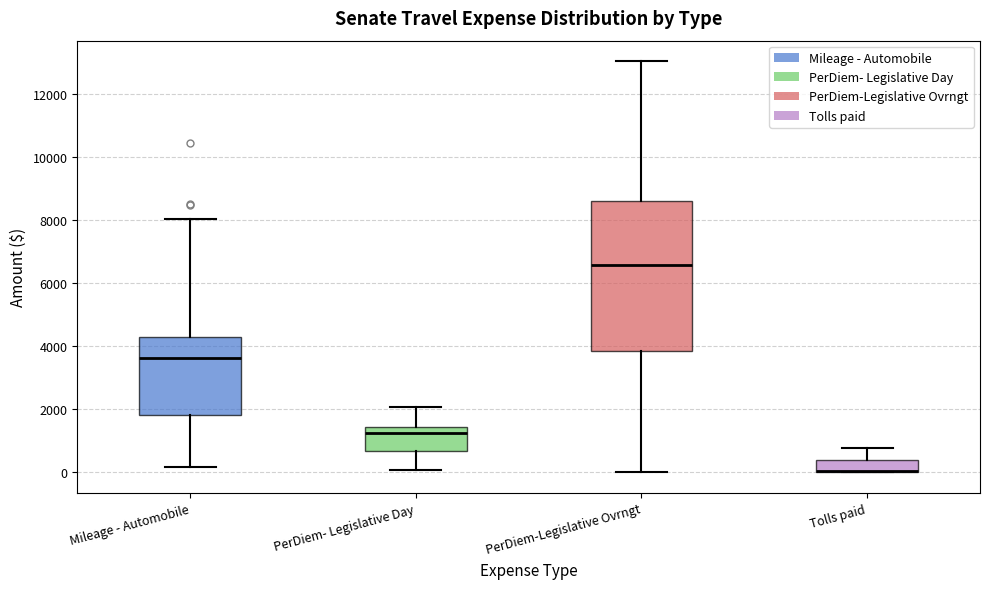

Where is the upper edge of the box for Mileage - Automobile on the y-axis? The values are not printed on the chart, so give them approximately, as read against the axis.

4400